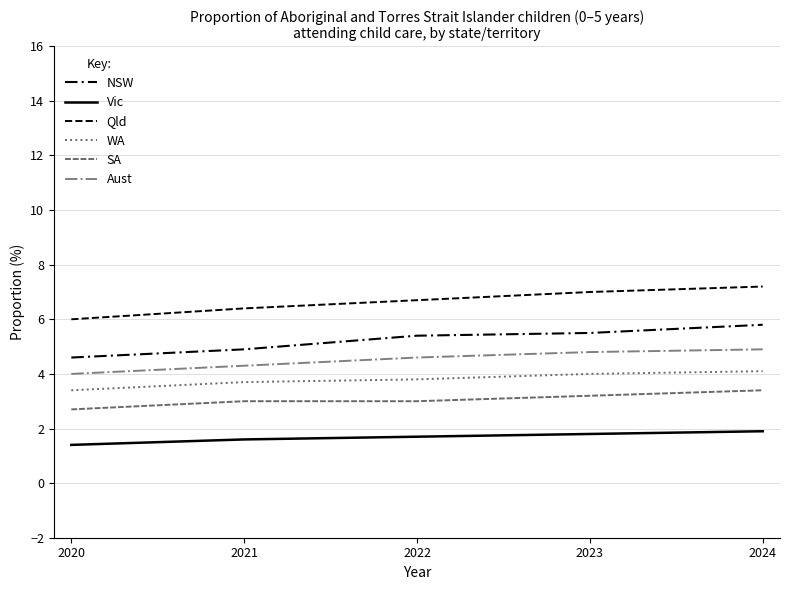

Does the chart display data point markers on the line(s)?

No